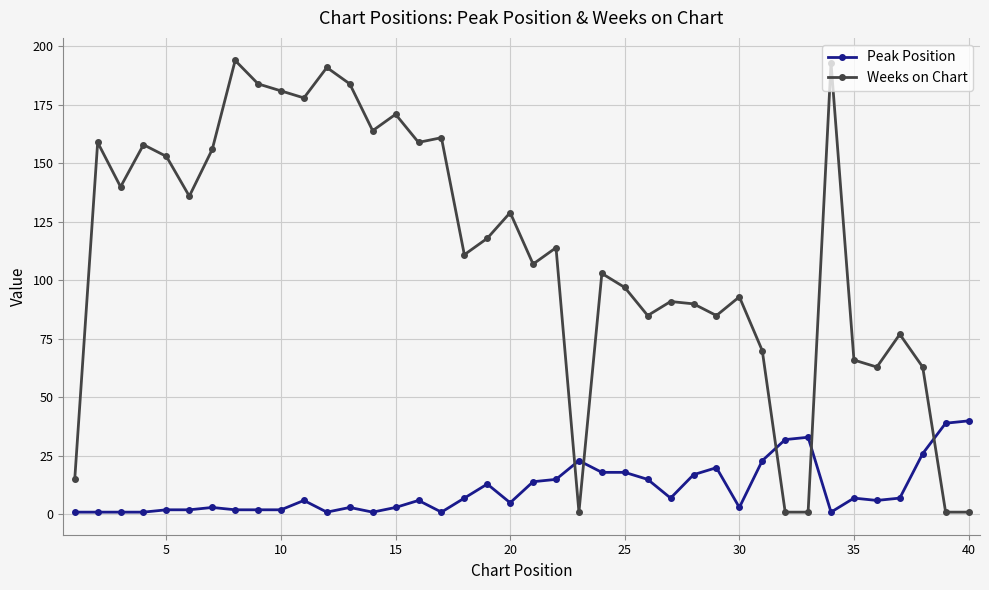

Reading left to right, list all the values displayed in this chart.

Peak Position: 1	1	1	1	2	2	3	2	2	2	6	1	3	1	3	6	1	7	13	5	14	15	23	18	18	15	7	17	20	3	23	32	33	1	7	6	7	26	39	40
Weeks on Chart: 15	159	140	158	153	136	156	194	184	181	178	191	184	164	171	159	161	111	118	129	107	114	1	103	97	85	91	90	85	93	70	1	1	193	66	63	77	63	1	1